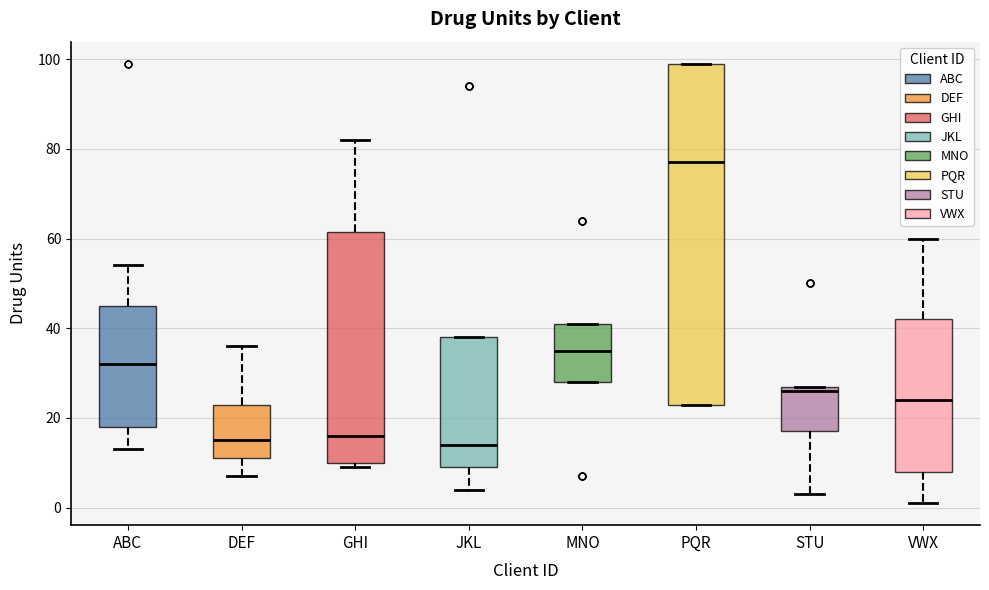

Where does the median line of the box for STU sit on the y-axis? The values are not printed on the chart, so give them approximately, as read against the axis.

26